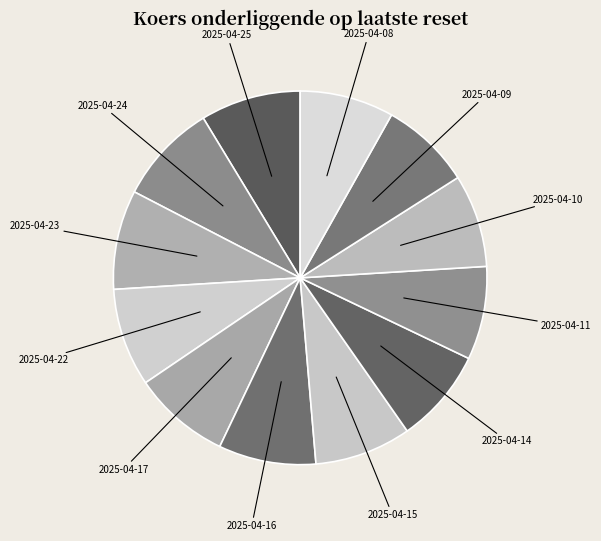

Do 2025-04-10 and 2025-04-25 together represent more than half of the pie?

No